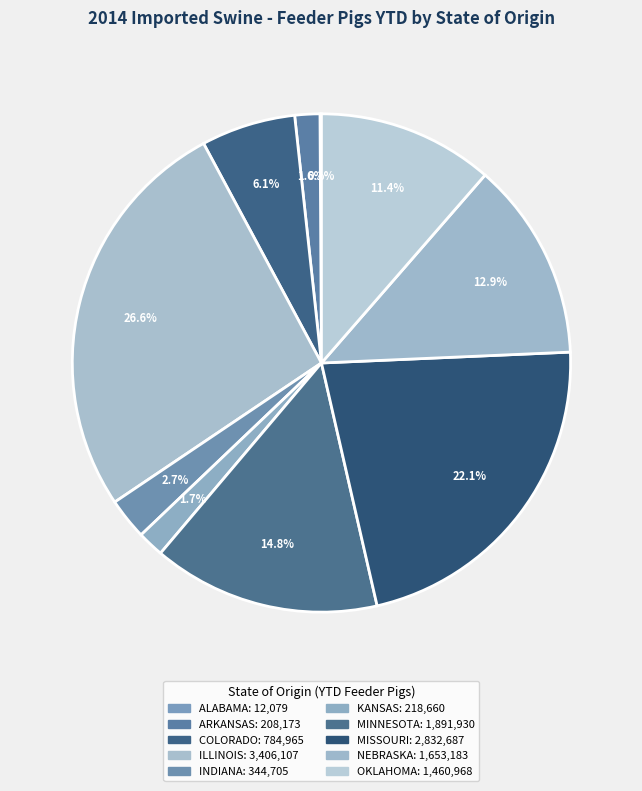

Which slice is the smallest?

ALABAMA